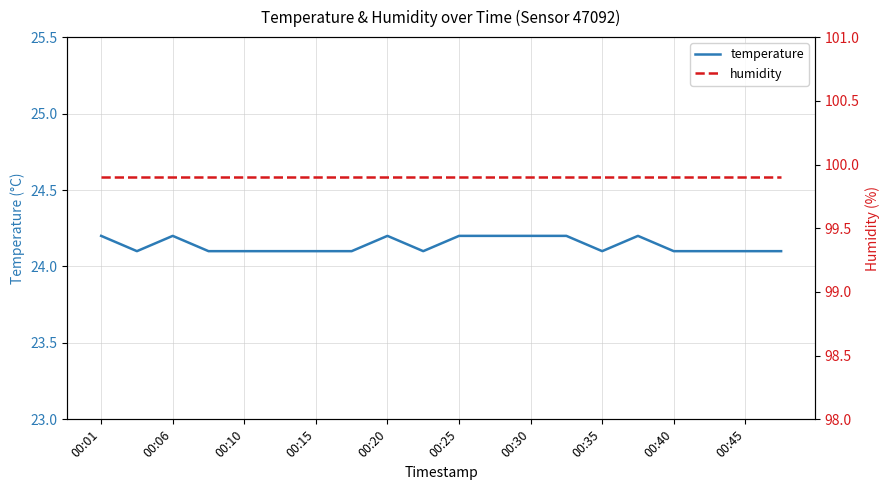

Is it true that temperature equals 24.2 at 00:25?

True